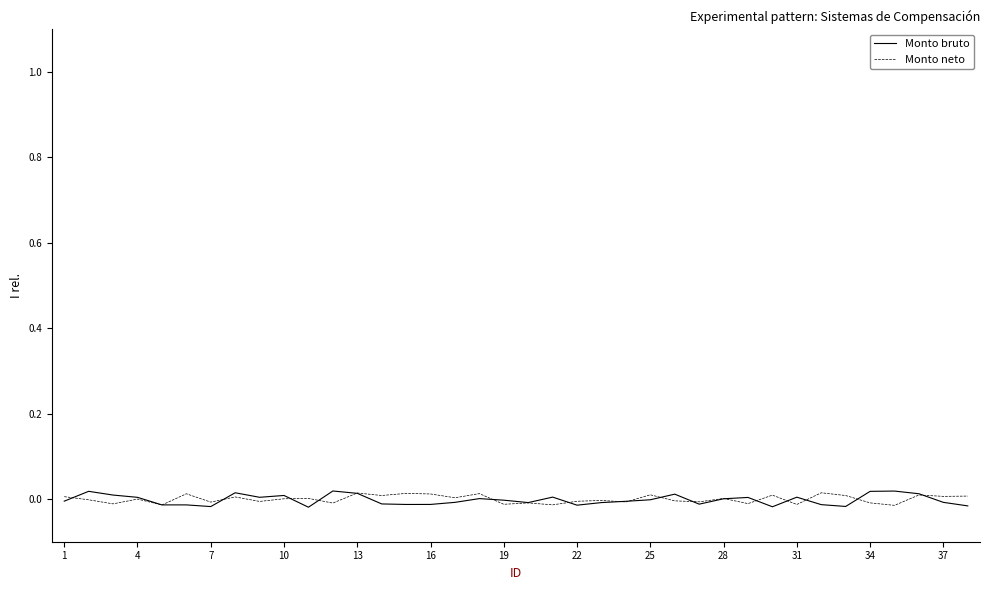

True or false: Monto neto and Monto bruto cross at least once.

True